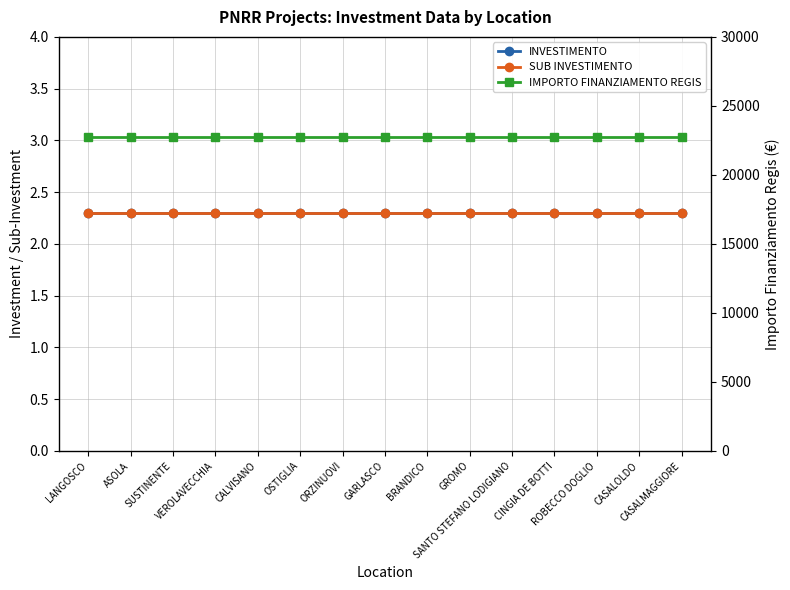

Reading left to right, what are all the values shown in this chart?

INVESTIMENTO: LANGOSCO=2.3	ASOLA=2.3	SUSTINENTE=2.3	VEROLAVECCHIA=2.3	CALVISANO=2.3	OSTIGLIA=2.3	ORZINUOVI=2.3	GARLASCO=2.3	BRANDICO=2.3	GROMO=2.3	SANTO STEFANO LODIGIANO=2.3	CINGIA DE BOTTI=2.3	ROBECCO DOGLIO=2.3	CASALOLDO=2.3	CASALMAGGIORE=2.3
SUB INVESTIMENTO: LANGOSCO=2.3	ASOLA=2.3	SUSTINENTE=2.3	VEROLAVECCHIA=2.3	CALVISANO=2.3	OSTIGLIA=2.3	ORZINUOVI=2.3	GARLASCO=2.3	BRANDICO=2.3	GROMO=2.3	SANTO STEFANO LODIGIANO=2.3	CINGIA DE BOTTI=2.3	ROBECCO DOGLIO=2.3	CASALOLDO=2.3	CASALMAGGIORE=2.3
IMPORTO FINANZIAMENTO REGIS: LANGOSCO=22750.0	ASOLA=22750.0	SUSTINENTE=22750.0	VEROLAVECCHIA=22750.0	CALVISANO=22750.0	OSTIGLIA=22750.0	ORZINUOVI=22750.0	GARLASCO=22750.0	BRANDICO=22750.0	GROMO=22750.0	SANTO STEFANO LODIGIANO=22750.0	CINGIA DE BOTTI=22750.0	ROBECCO DOGLIO=22750.0	CASALOLDO=22750.0	CASALMAGGIORE=22750.0